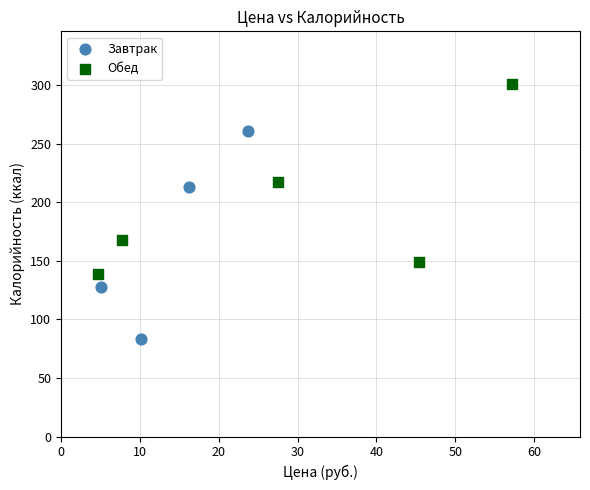

Which series reaches the minimum Y coordinate?

Завтрак